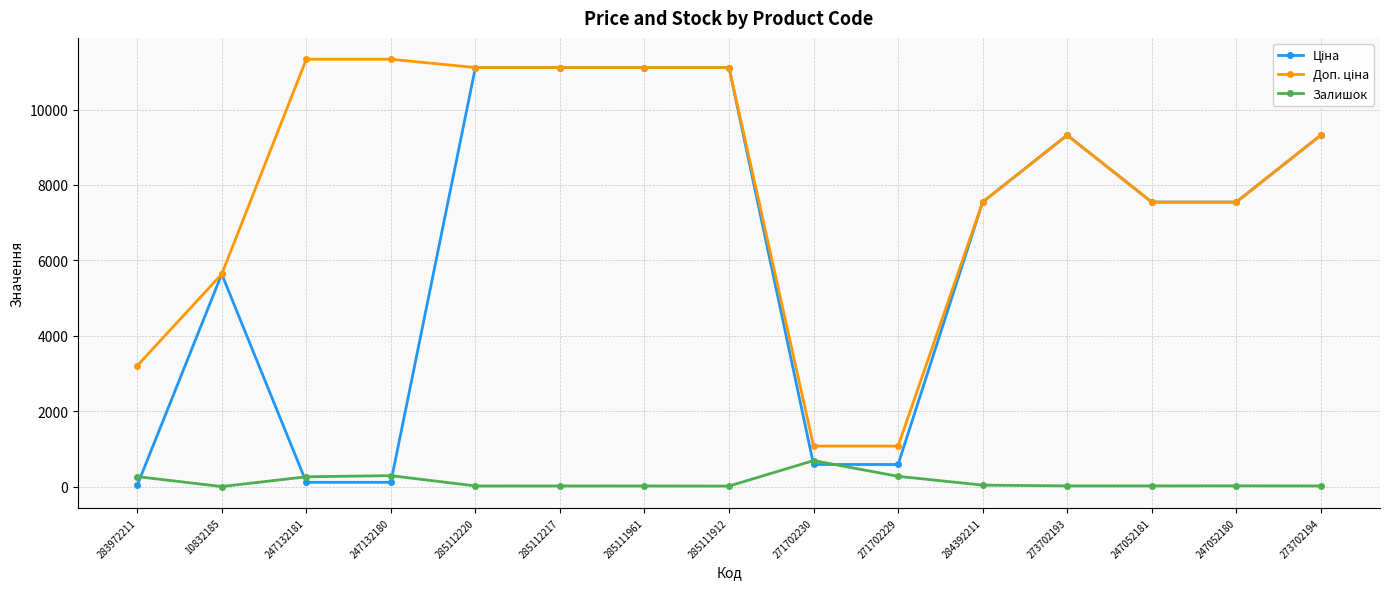

At how many categories does at least one series exceed 8819?

8